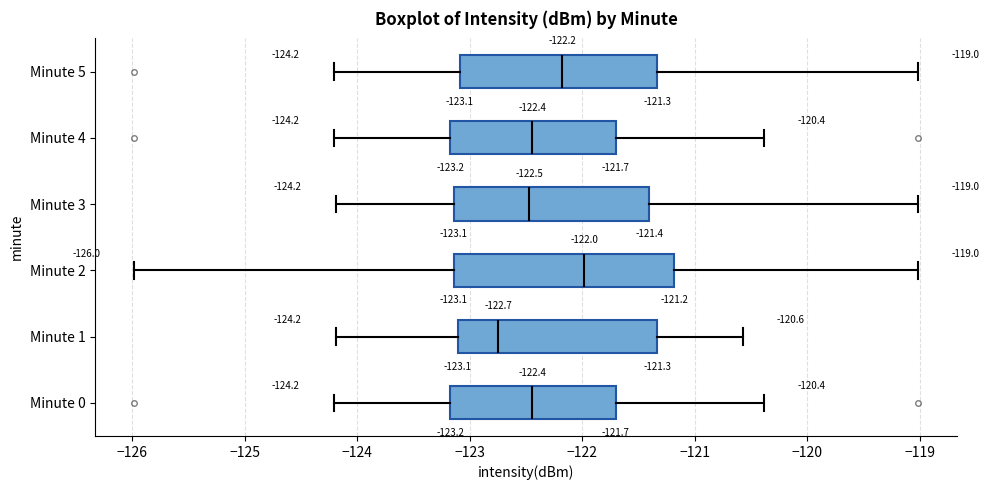

Comparing the boxes themselves (not the whiskers), which one is the widest?

Minute 2